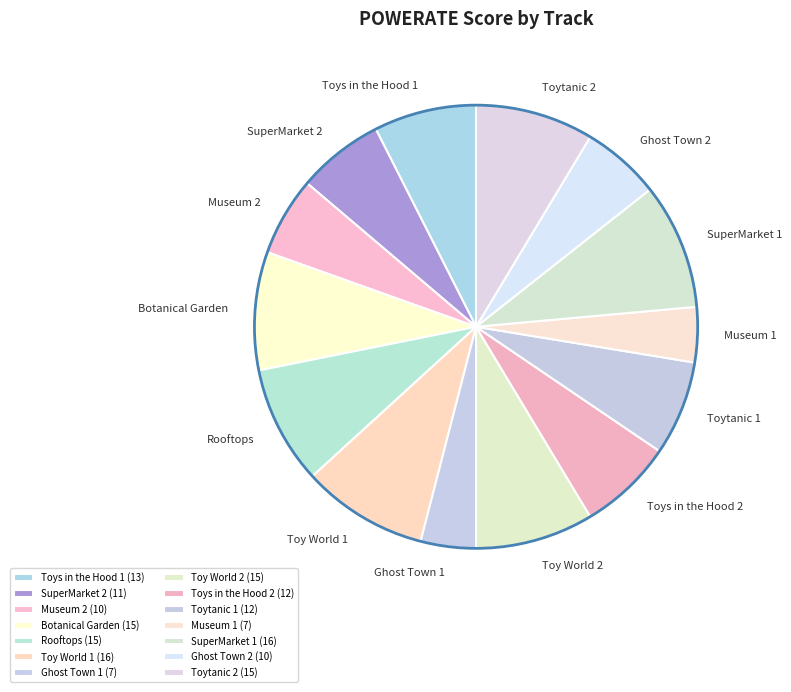

Is it true that Museum 2 is 6% of the pie?

True